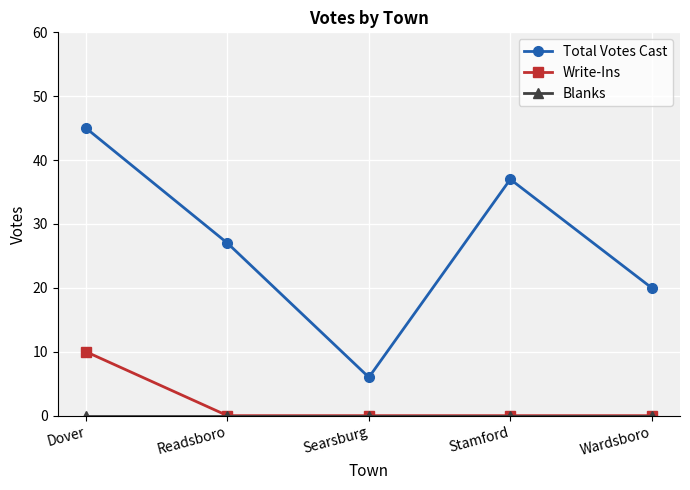

The value of Write-Ins at Searsburg is -6. True or false?

False